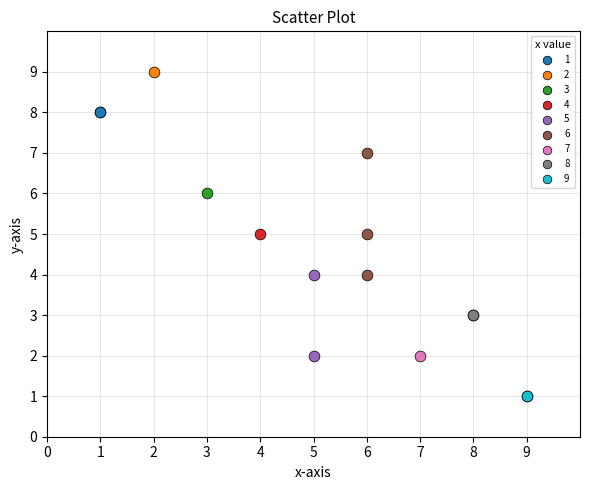

What are all the series names shown in the legend?

1, 2, 3, 4, 5, 6, 7, 8, 9